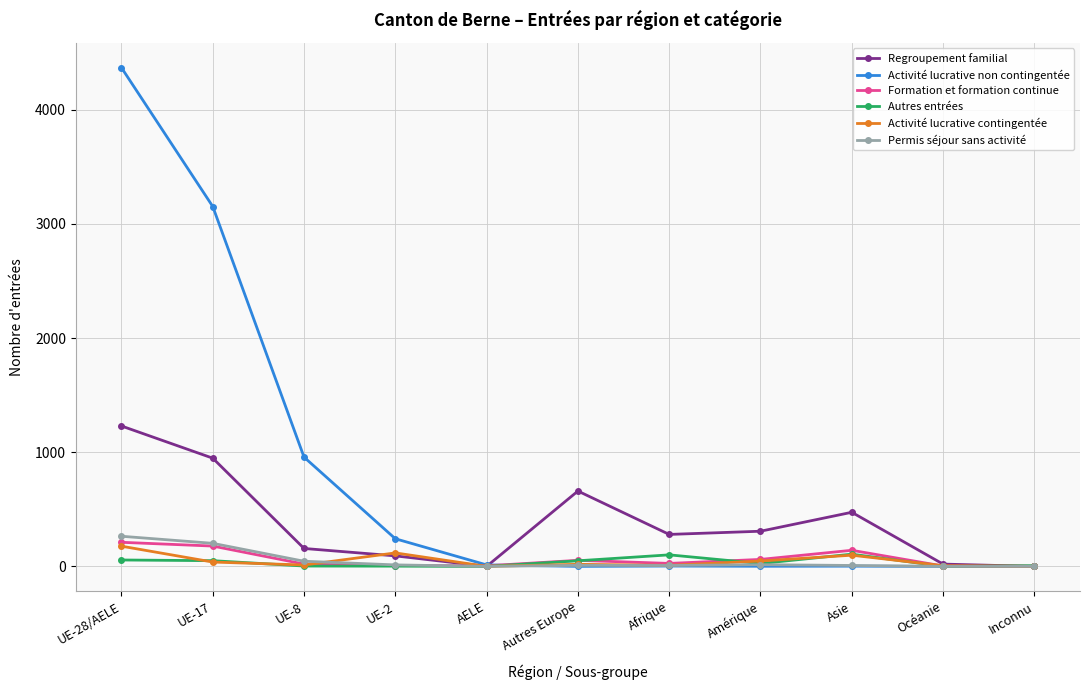

How many categories are shown in the chart?

11